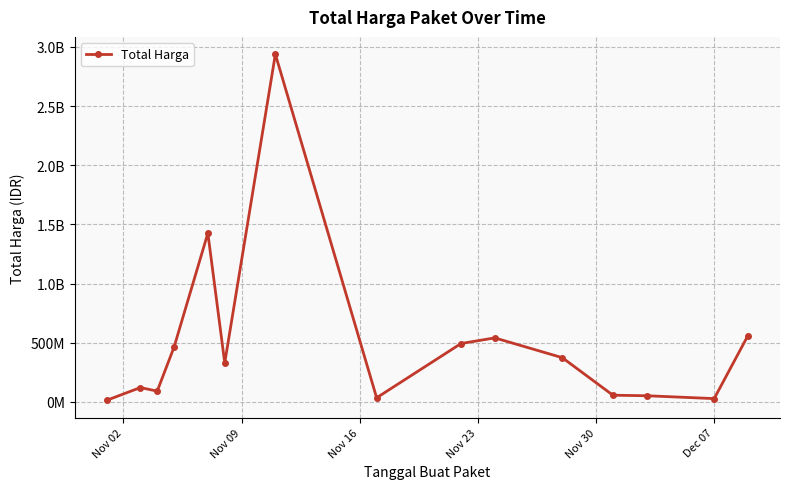

Does the chart have visible grid lines?

Yes